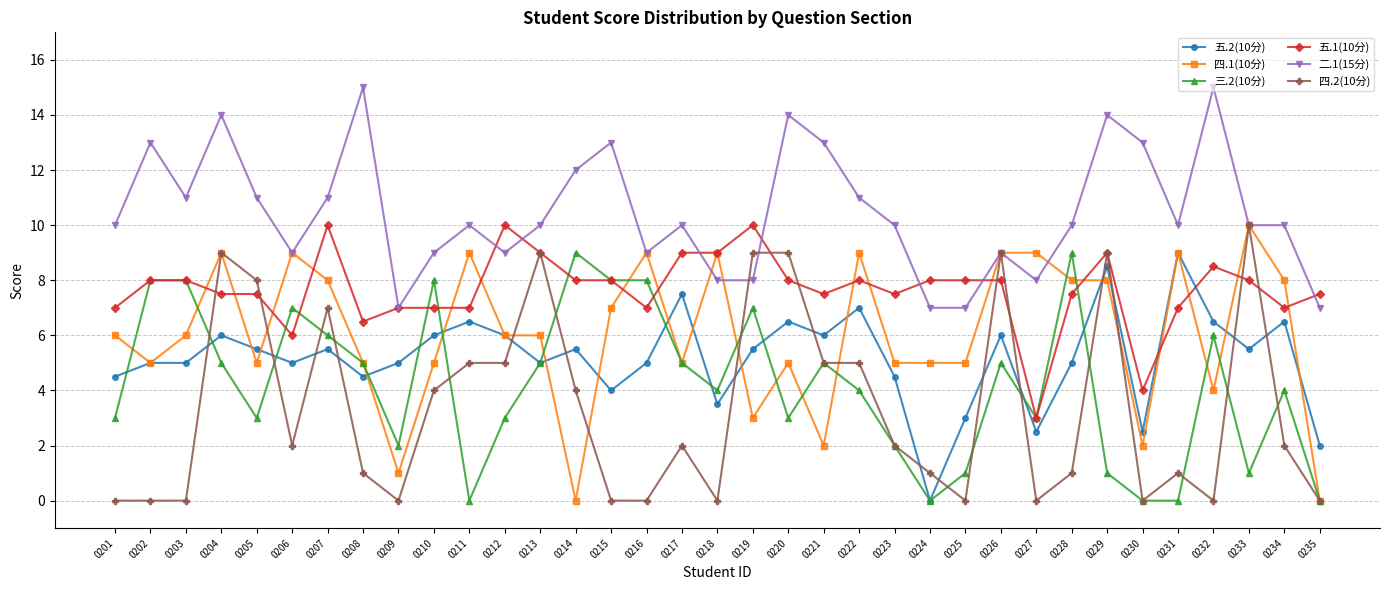

What is the difference between the highest and lowest values at 0215?

13.0